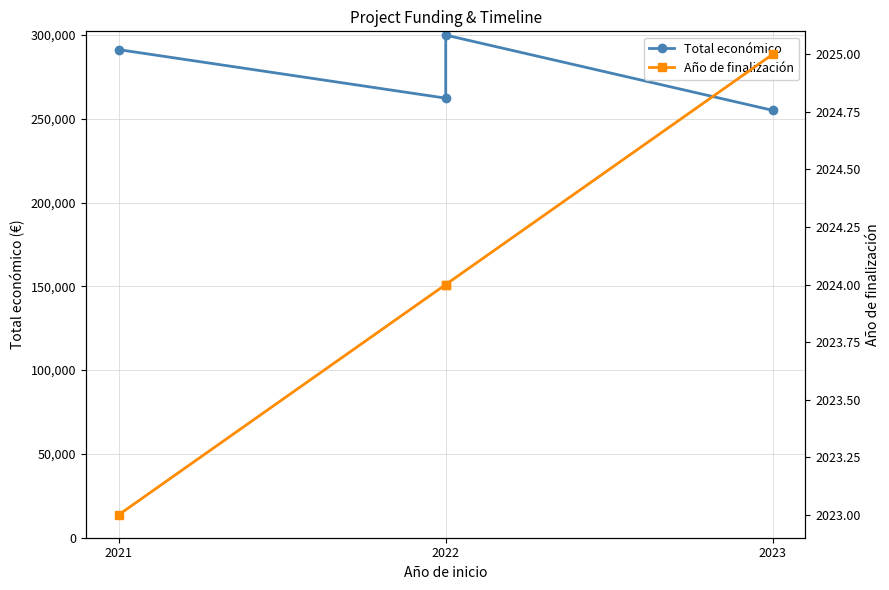

Count the Año de finalización values in the range 2024 to 2025.

3